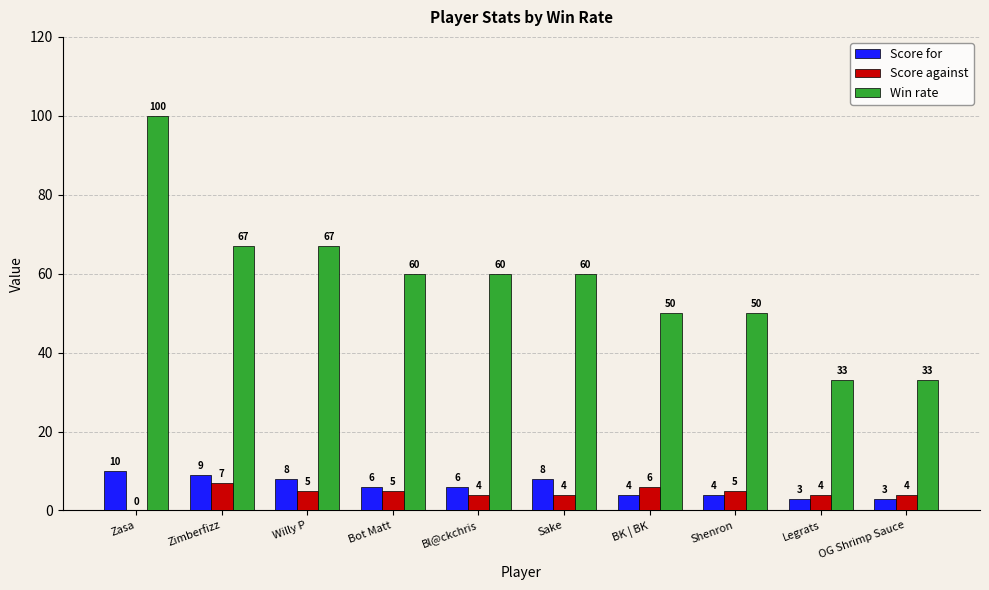

Where does the Score for series first go above 6?

Zasa